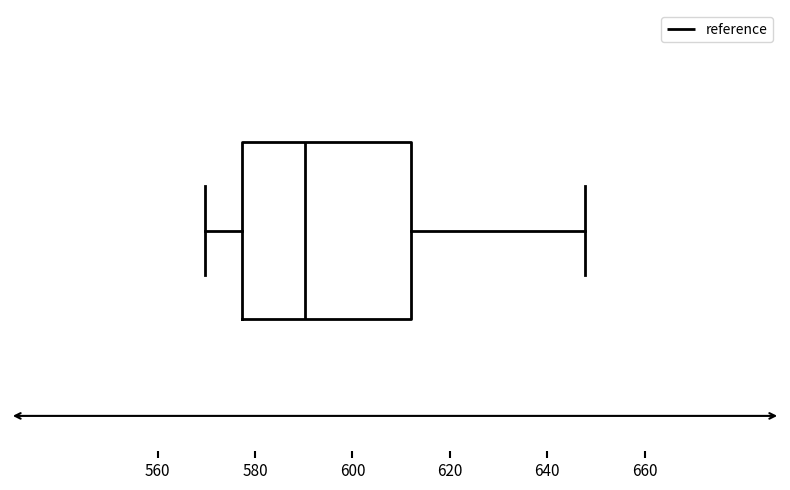

Transcribe this box plot: give where the median line is, the range the box spans, and where the two whiskers end, as read against the x-axis. The values are not printed on the chart, so give them approximately, as read against the axis.

median 590, box 578 to 612, whiskers 570 to 648